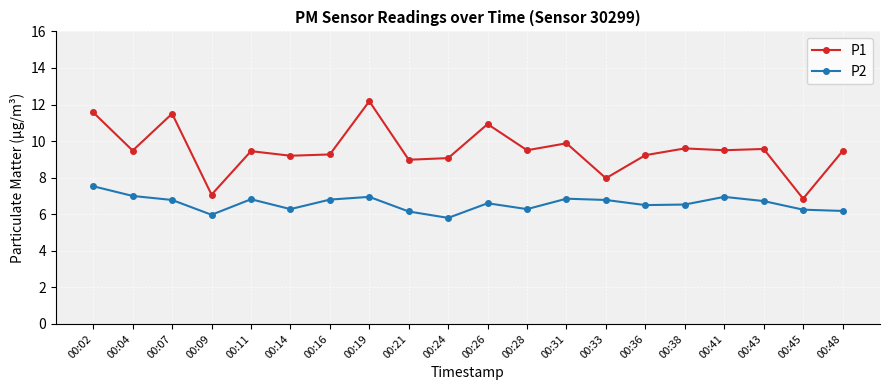

Which series has the largest total across all categories?

P1